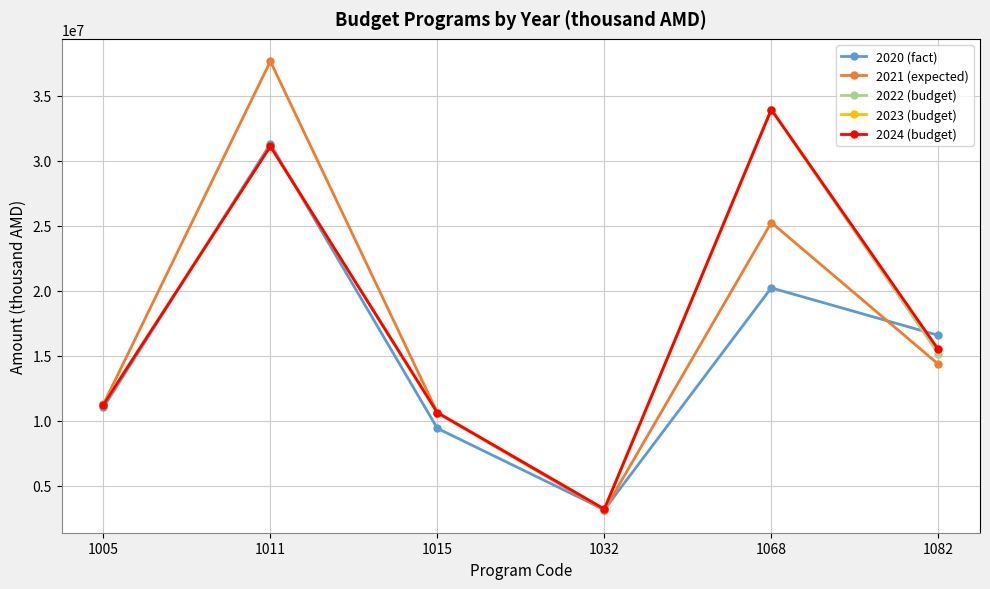

Which series changed the most between 1011 and 1068?

2021 (expected)